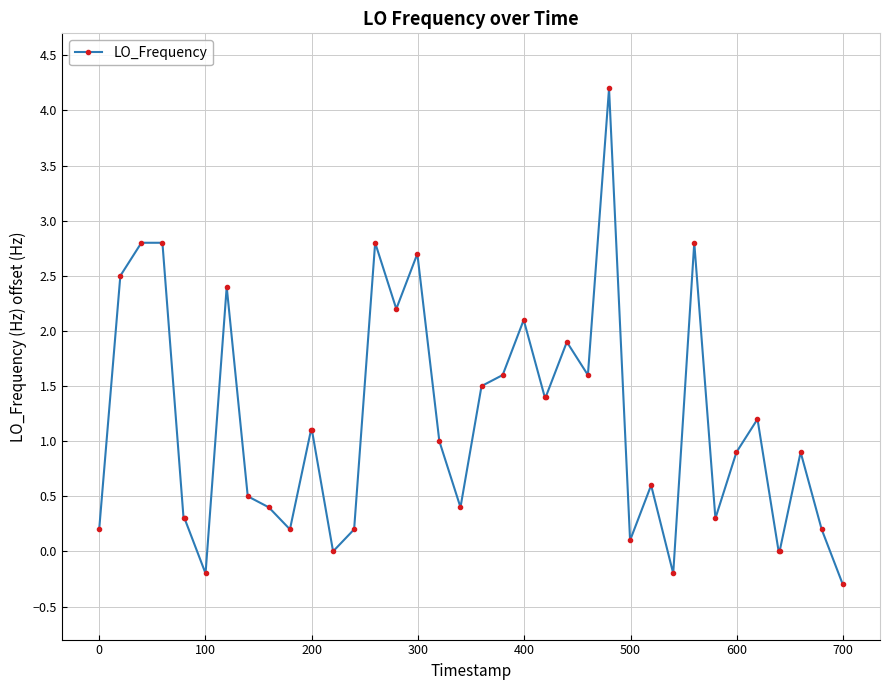

What is the smallest value displayed?

-0.3